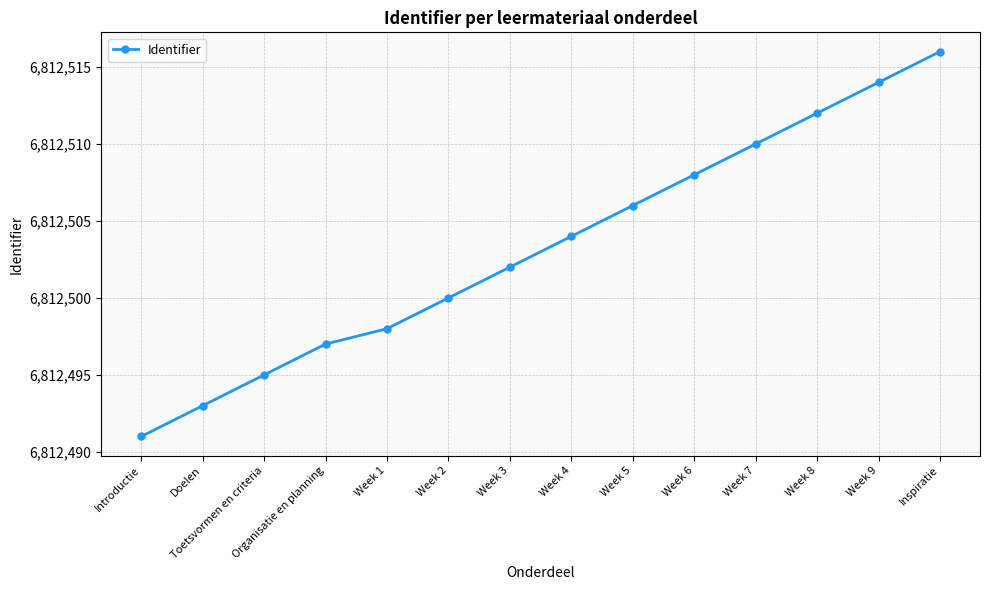

Rank the categories by value from highest to lowest.

Inspiratie, Week 9, Week 8, Week 7, Week 6, Week 5, Week 4, Week 3, Week 2, Week 1, Organisatie en planning, Toetsvormen en criteria, Doelen, Introductie